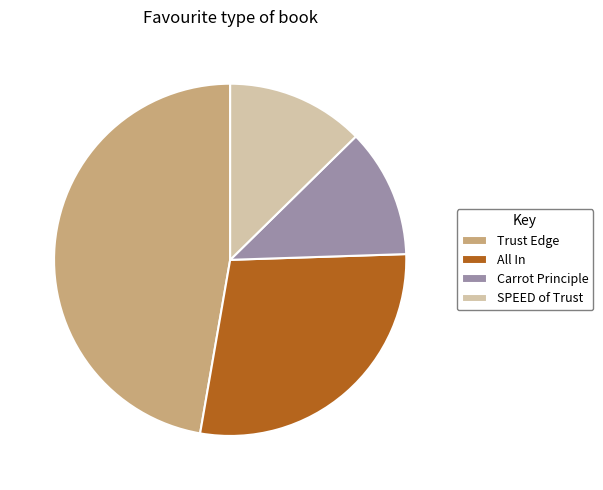

Which category has the biggest portion of the pie?

Trust Edge